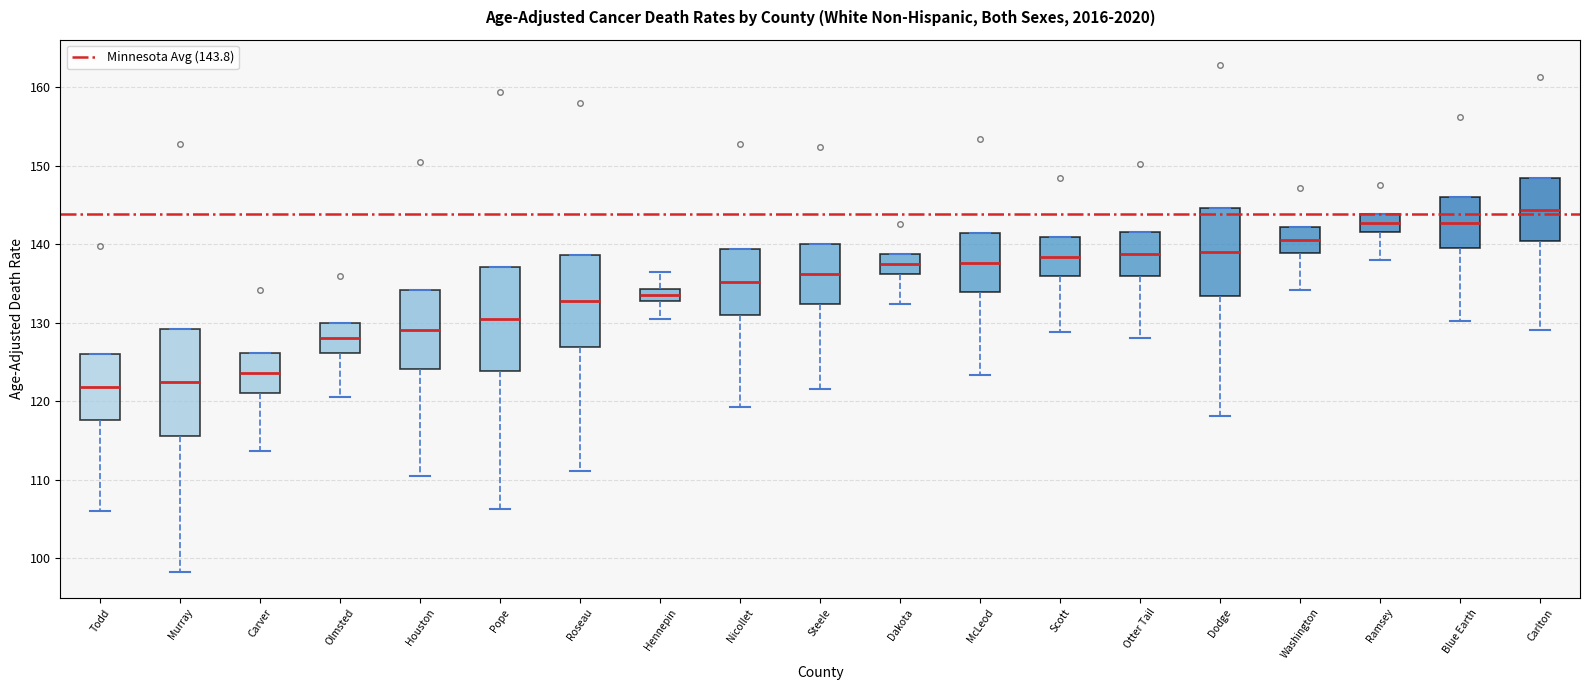

Where is the lower edge of the box for Hennepin on the y-axis? The values are not printed on the chart, so give them approximately, as read against the axis.

133